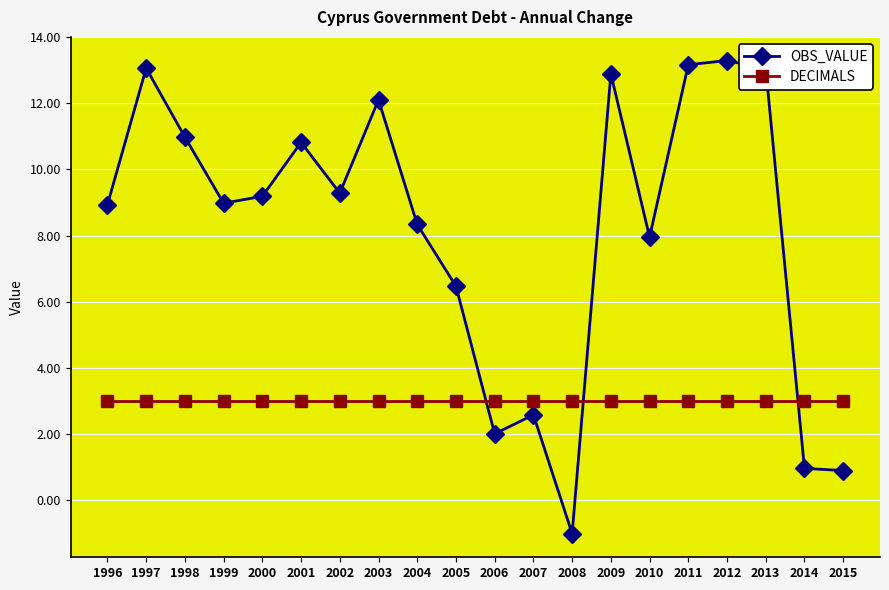

Which series has the largest total across all categories?

OBS_VALUE